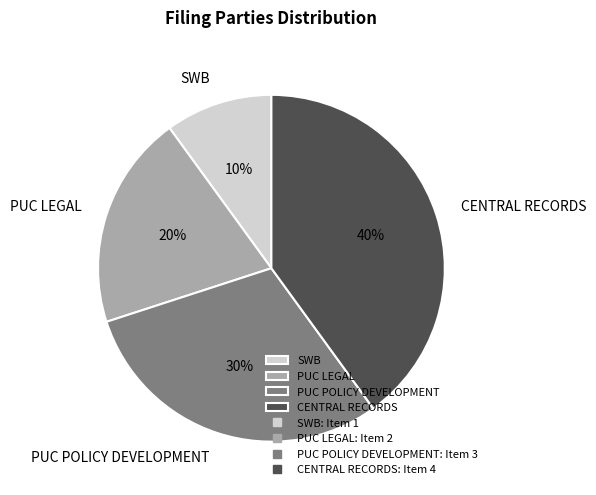

Rank the categories by value from highest to lowest.

CENTRAL RECORDS, PUC POLICY DEVELOPMENT, PUC LEGAL, SWB